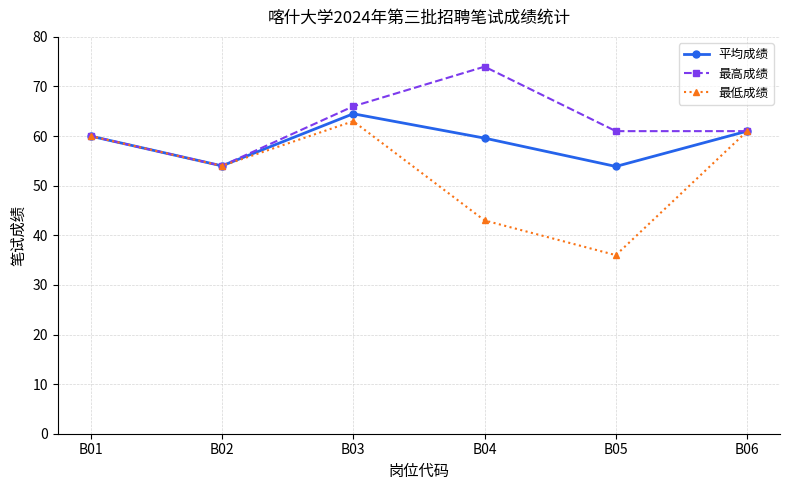

Between B02 and B05, which series saw the biggest shift?

最低成绩